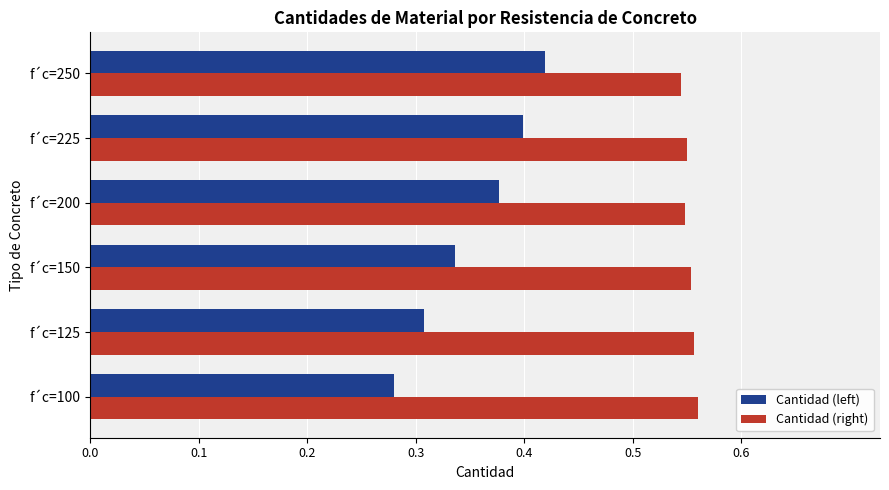

At how many categories does at least one series exceed 0?

6